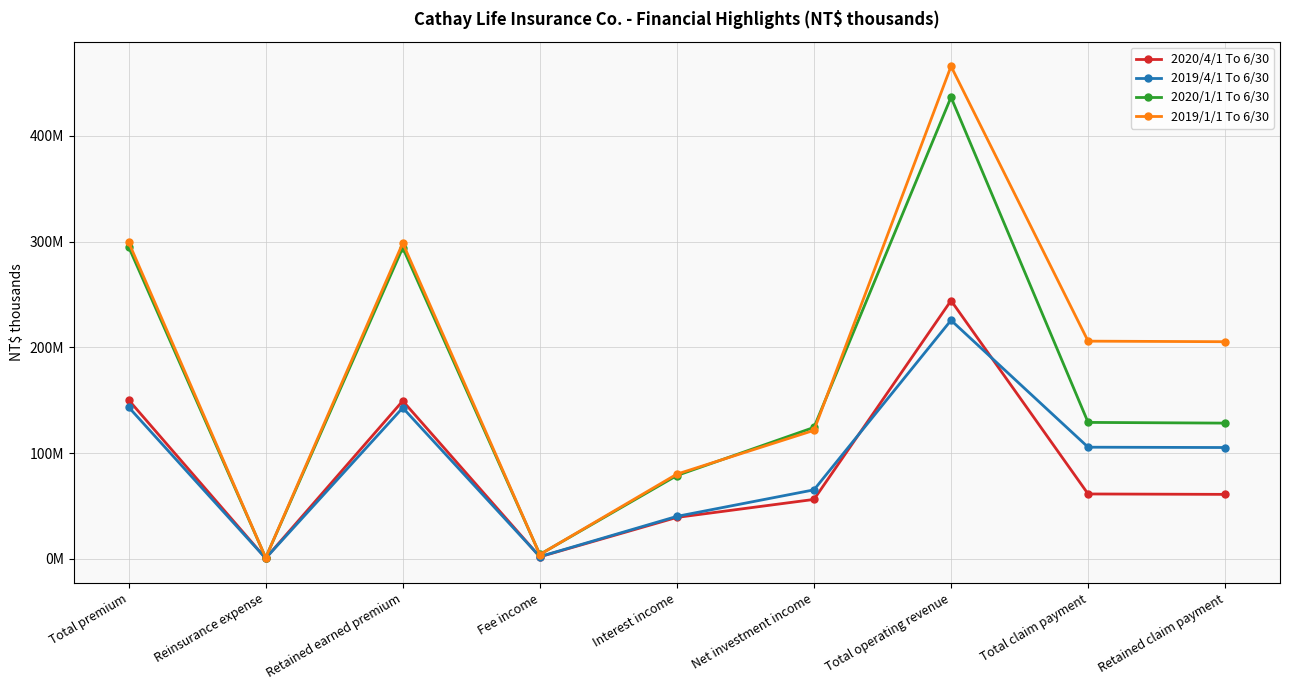

Is this an area chart (filled region under the line)?

No